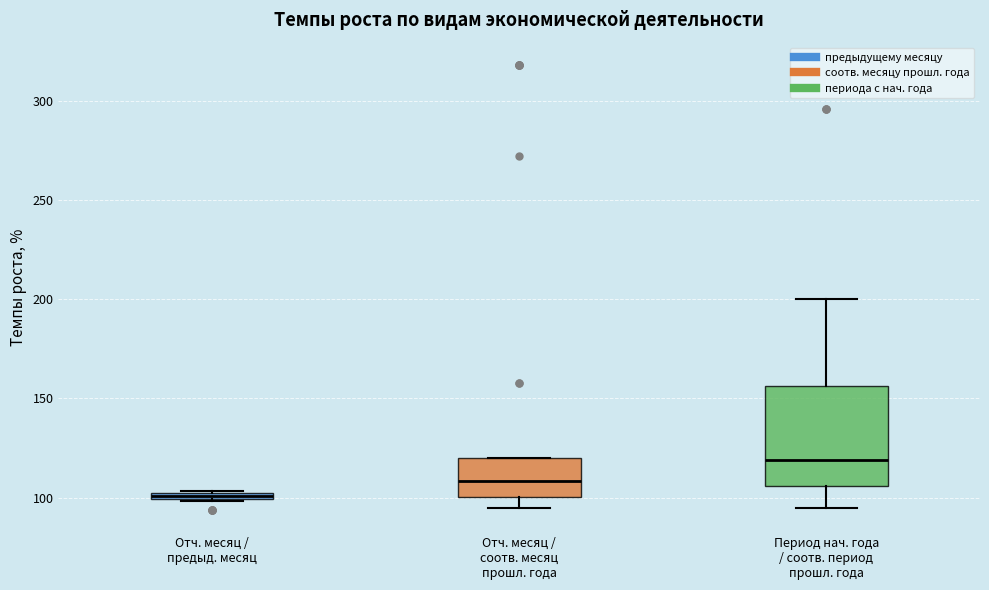

Which box's median line is the highest?

Период нач. года / соотв. период прошл. года